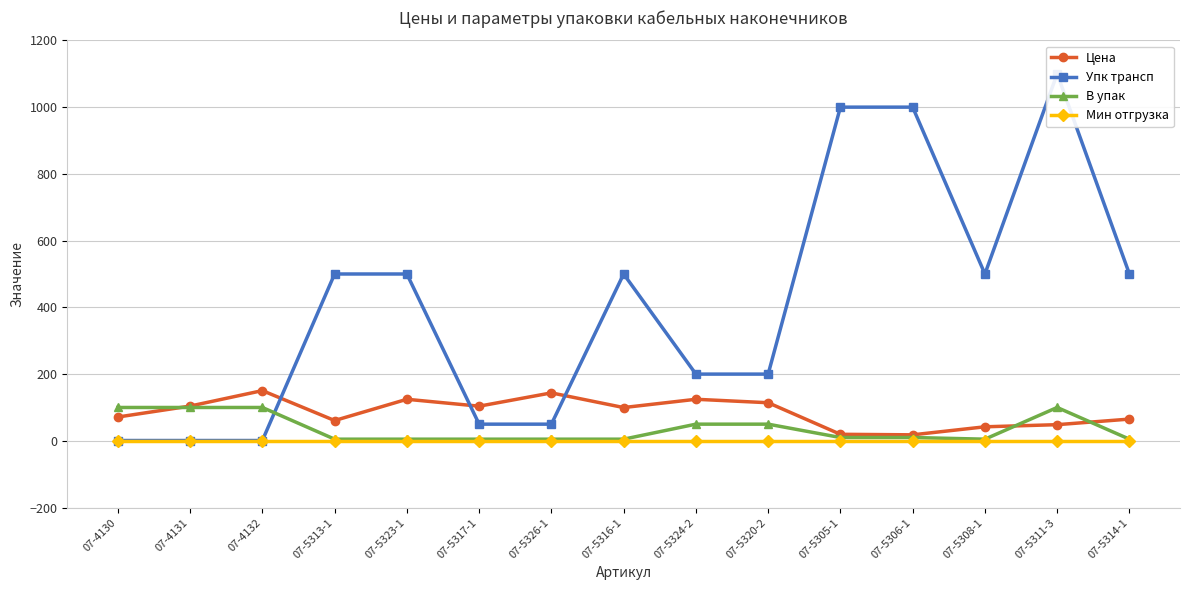

What is the total value across all series at 07-5324-2?

375.6